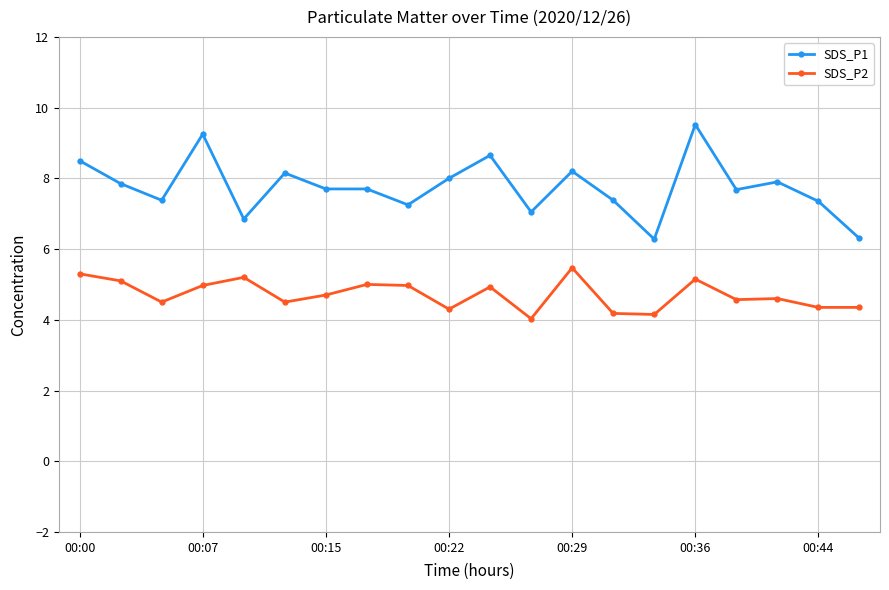

At how many categories does at least one series exceed 6?

20